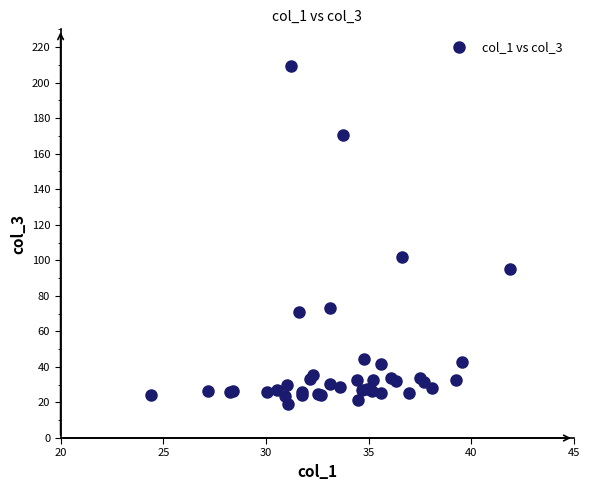

What Y value in the scatter plot is closest to 114?

102.0